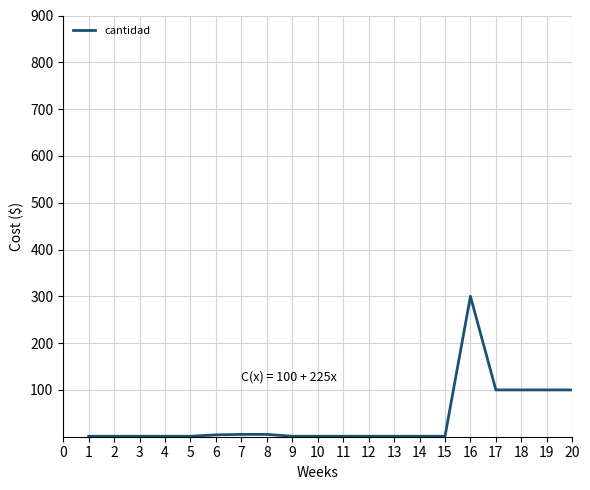

What is the maximum value shown in the chart?

300